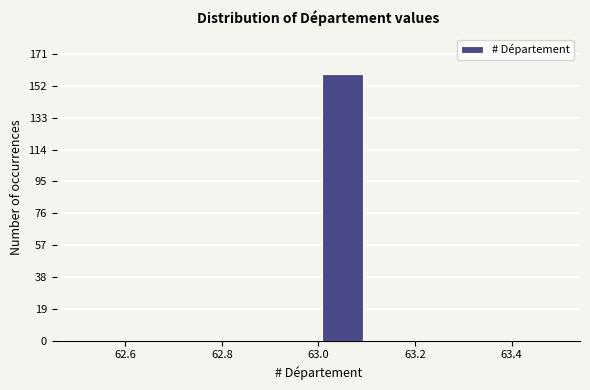

What is the height of the bar covering 63.0 to 63.1 on the x-axis? The values are not printed on the chart, so give them approximately, as read against the axis.

160